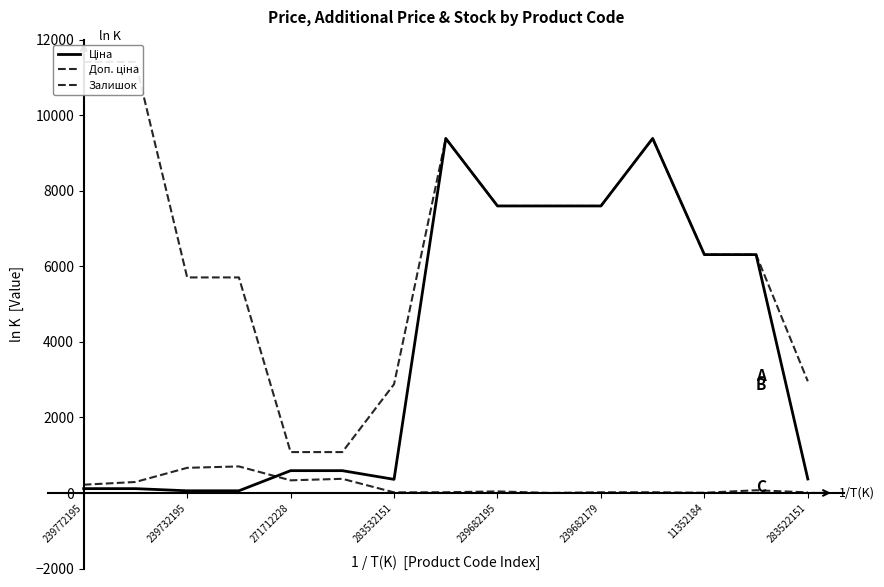

In Ціна, how many points are lower than both neighbors (excluding endpoints)?

1